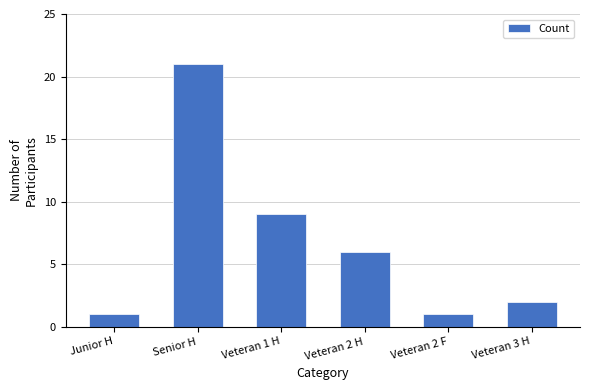

Does the chart contain stacked bars?

No